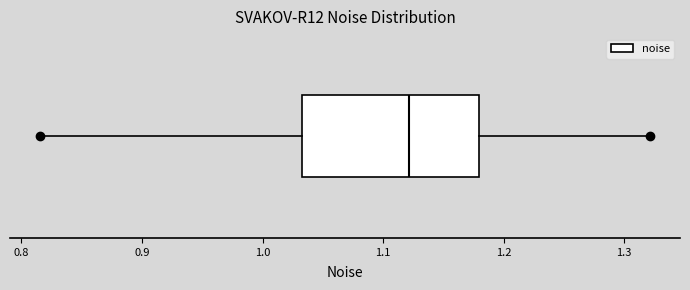

Read this box plot against the x-axis: the position of the median line, the range covered by the box, and the ends of both whiskers. The values are not printed on the chart, so give them approximately, as read against the axis.

median 1.12, box 1.03 to 1.18, whiskers 0.82 to 1.32